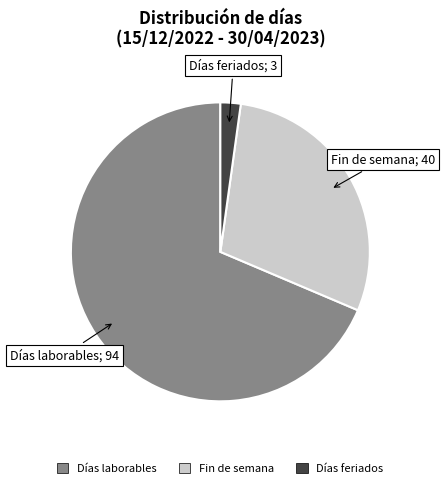

How many slices are in this pie chart?

3